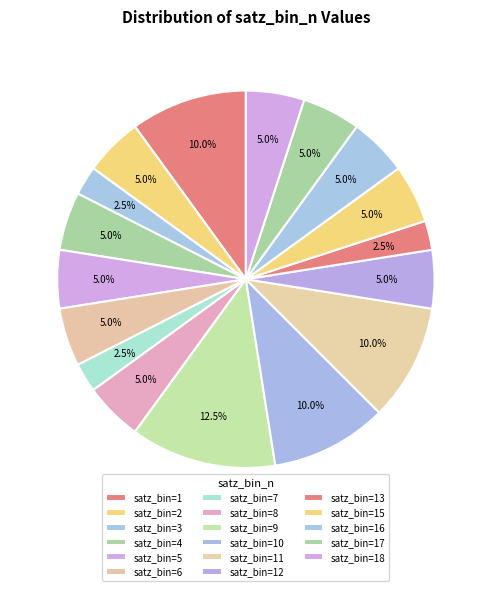

How many slices are in this pie chart?

17